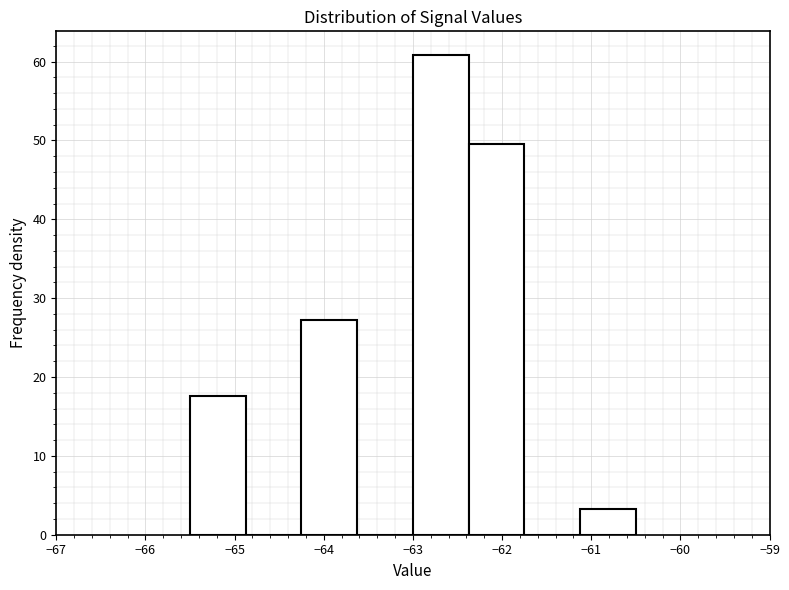

Reading left to right, transcribe this chart: for each bar, give the range it covers on the x-axis and its height. Neither the bar edges nor the heights are printed on the chart, so give them approximately, as read against the axes.

-65.5 to -64.9: 18
-64.9 to -64.2: 0
-64.2 to -63.6: 27
-63.6 to -63.0: 0
-63.0 to -62.4: 61
-62.4 to -61.7: 50
-61.7 to -61.1: 0
-61.1 to -60.5: 3